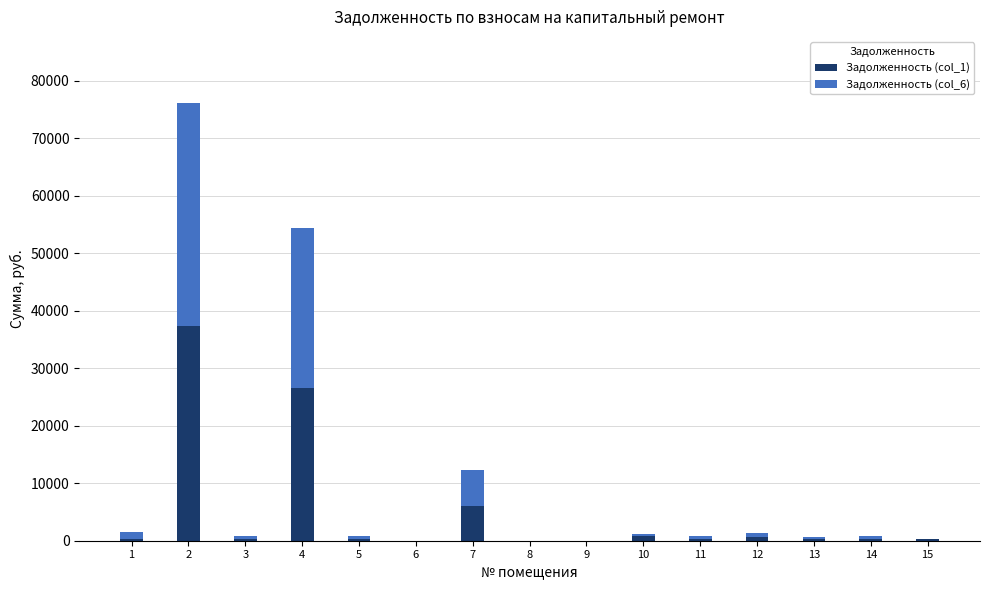

Are the bars grouped side by side (vs. stacked)?

No